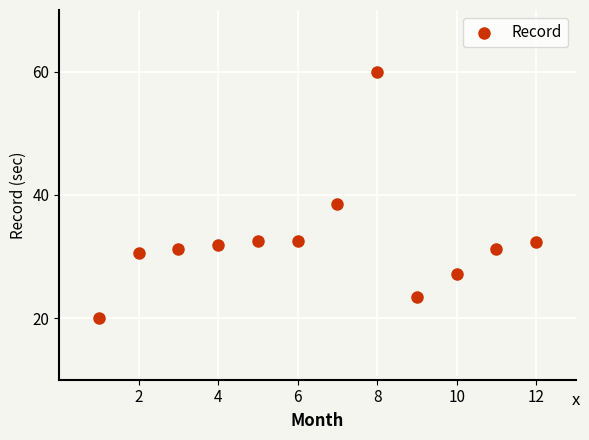

What is the range of X values (max minus min)?

11.0